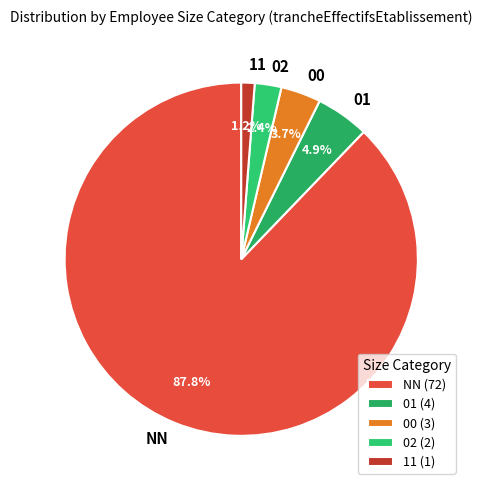

Is there a majority slice in this chart?

Yes